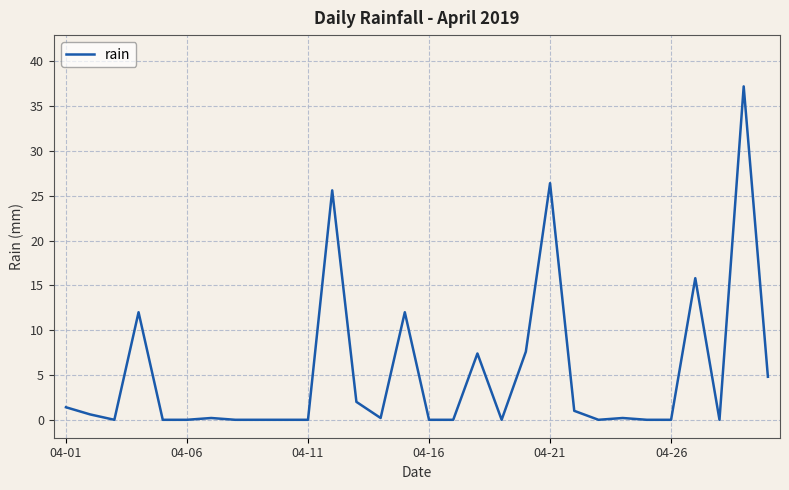

True or false: there are more than 1 points higher than both neighbors.

True